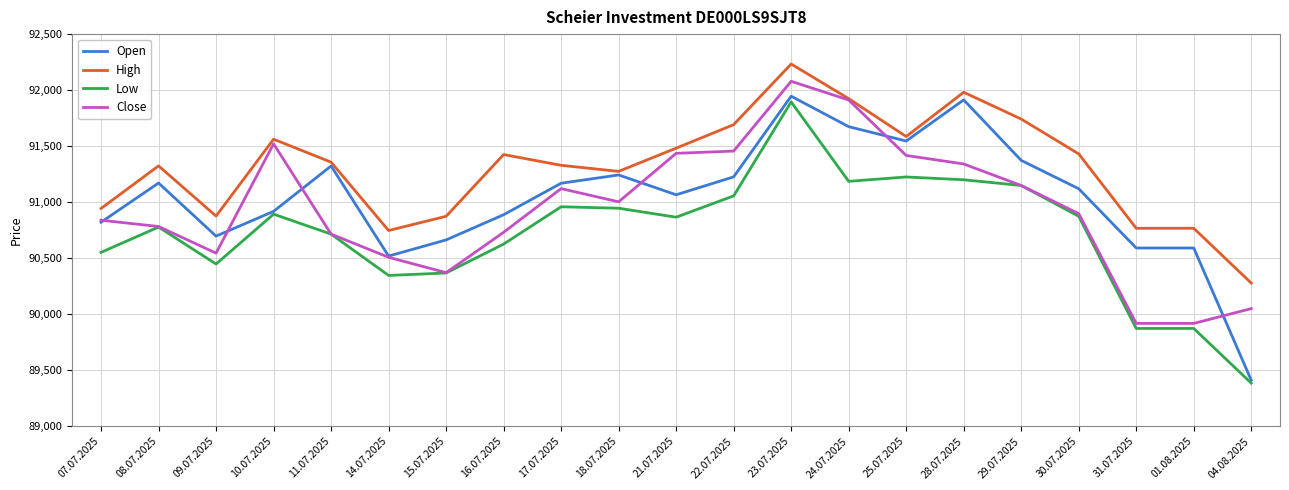

Does the chart display data point markers on the line(s)?

No